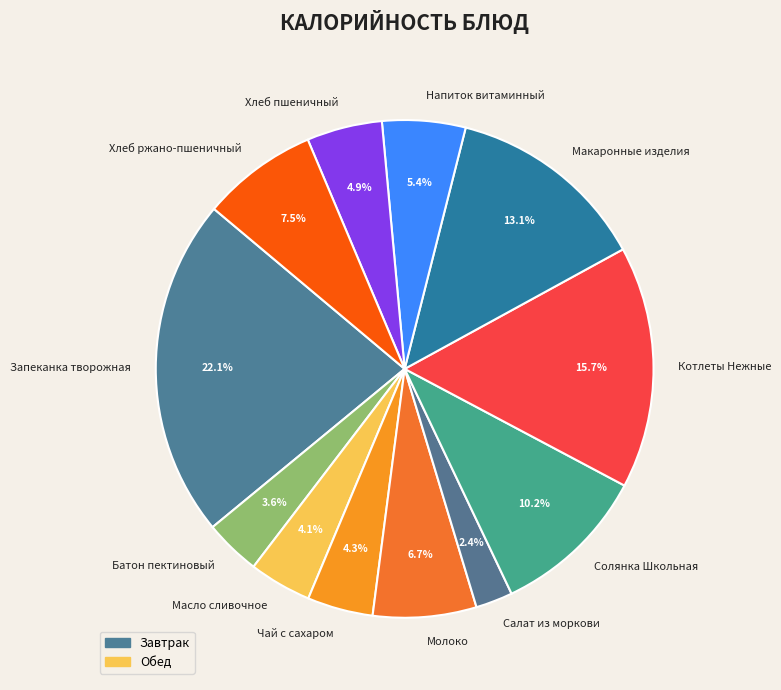

To the nearest percent, what is the average slice percentage?

8%